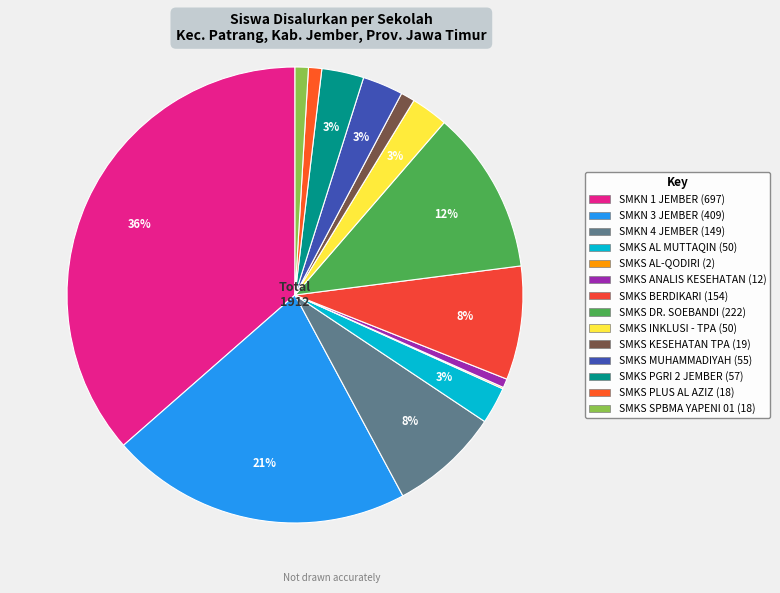

To the nearest percent, what is the difference between the SMKS BERDIKARI and SMKS INKLUSI - TPA slice percentages?

5%